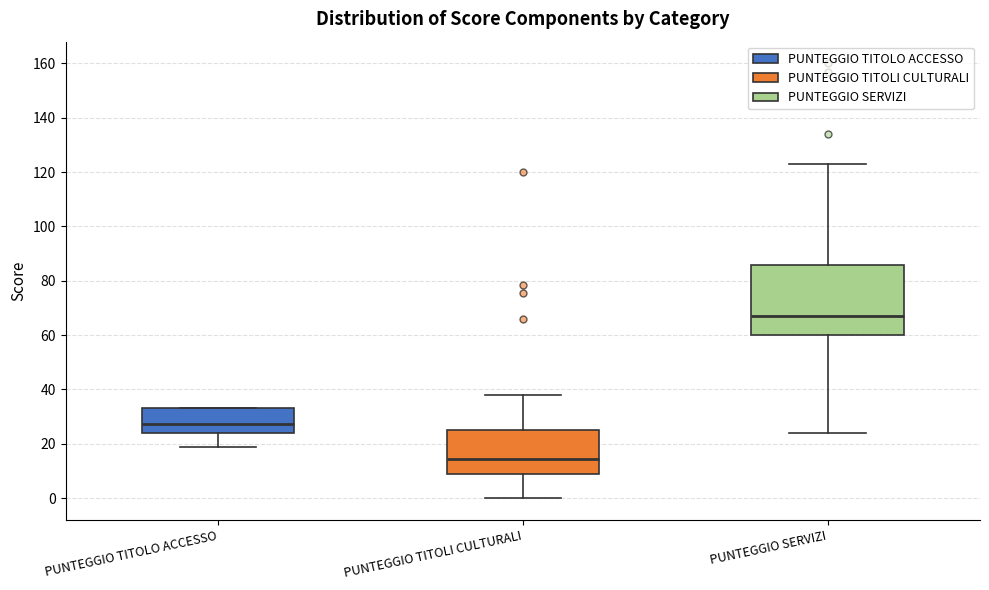

Which box is the tallest, from its lower edge to its upper edge?

PUNTEGGIO SERVIZI